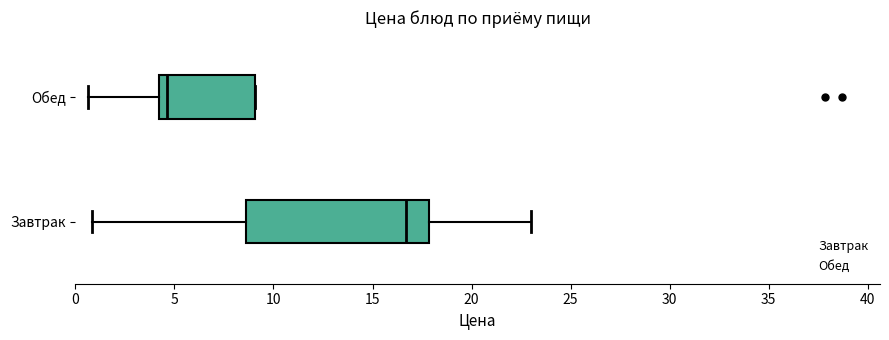

Reading bottom to top, read every box against the x-axis: the position of its median line, the range the box covers, and the ends of its whiskers. The values are not printed on the chart, so give them approximately, as read against the axis.

Завтрак: median 16.5, box 8.5 to 18.0, whiskers 1.0 to 23.0
Обед: median 4.5, box 4.0 to 9.0, whiskers 0.5 to 9.0